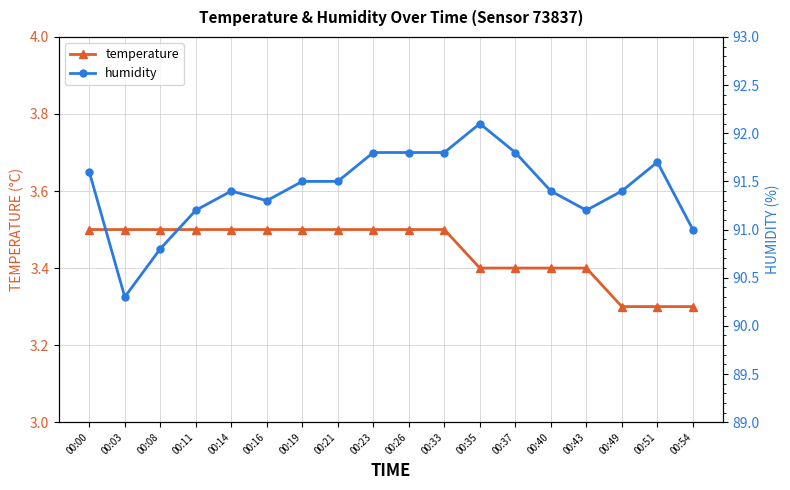

True or false: temperature and humidity cross at least once.

False